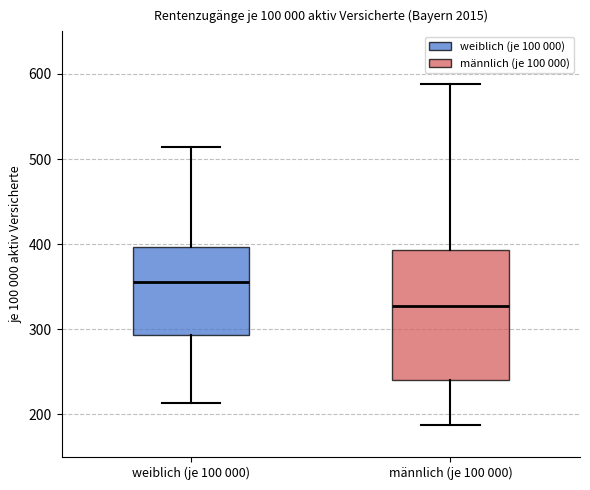

Where does the upper whisker of the box for männlich (je 100 000) end on the y-axis? The values are not printed on the chart, so give them approximately, as read against the axis.

590